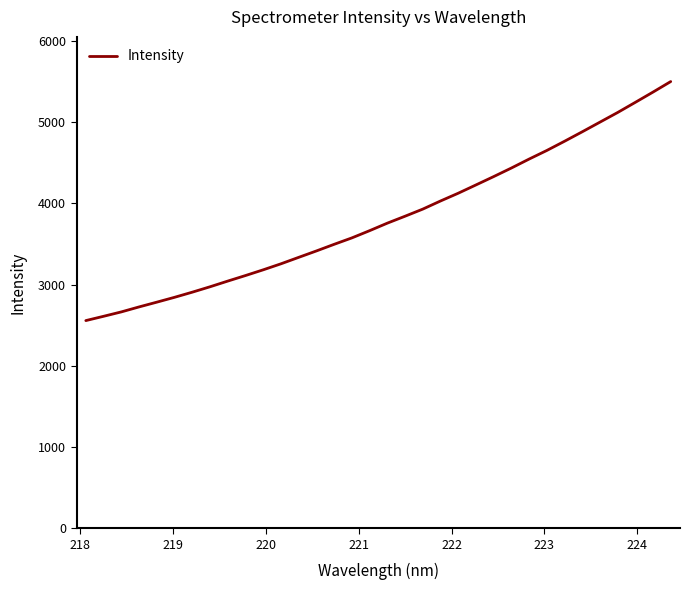

What is the difference between the maximum and minimum values?

2943.1